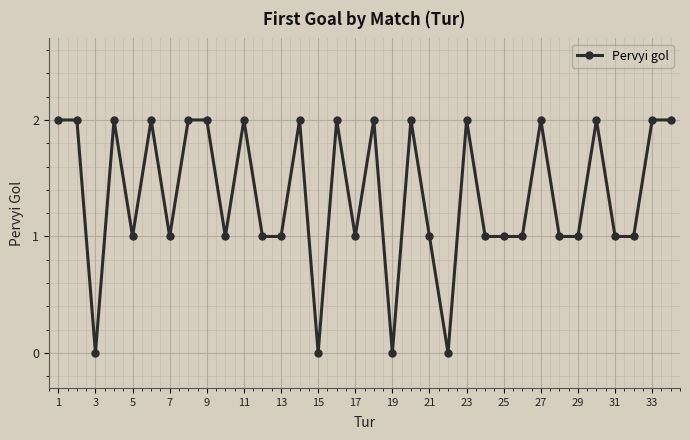

How many lines are shown in the chart?

1